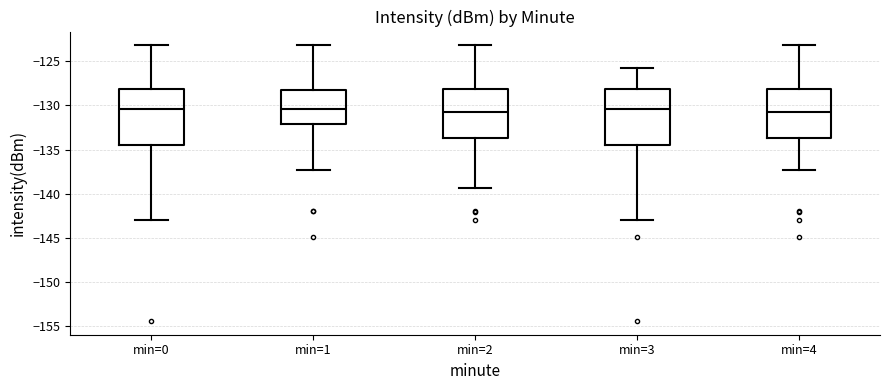

Reading left to right, read every box against the y-axis: the position of its median line, the range the box covers, and the ends of its whiskers. The values are not printed on the chart, so give them approximately, as read against the axis.

min=0: median -130.5, box -134.5 to -128.0, whiskers -143.0 to -123.0
min=1: median -130.5, box -132.0 to -128.5, whiskers -137.5 to -123.0
min=2: median -130.5, box -133.5 to -128.0, whiskers -139.5 to -123.0
min=3: median -130.5, box -134.5 to -128.0, whiskers -143.0 to -126.0
min=4: median -130.5, box -133.5 to -128.0, whiskers -137.5 to -123.0